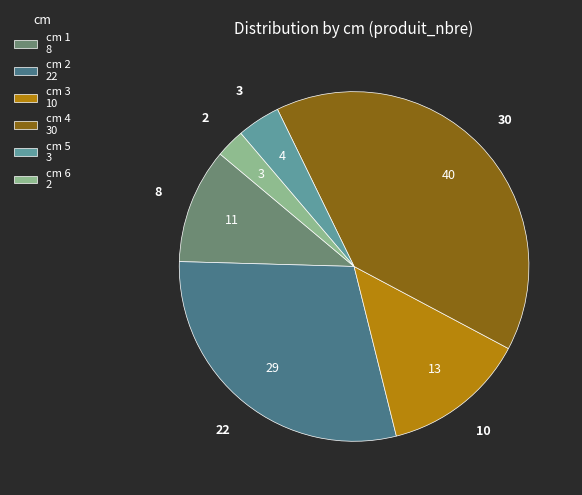

Rank the categories by value from lowest to highest.

cm 6 2, cm 5 3, cm 1 8, cm 3 10, cm 2 22, cm 4 30